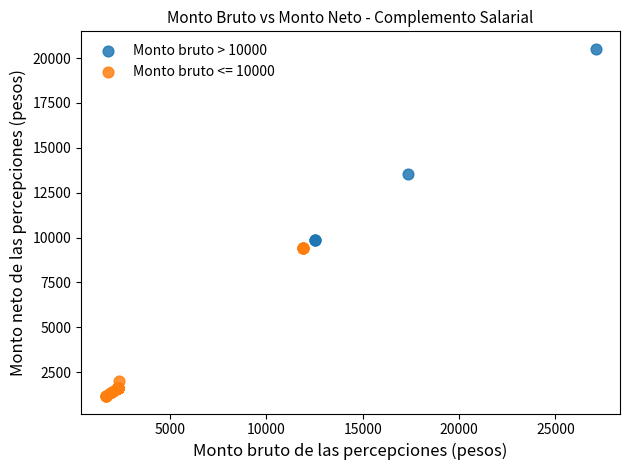

Which series contains the lowest Y value?

Monto bruto <= 10000